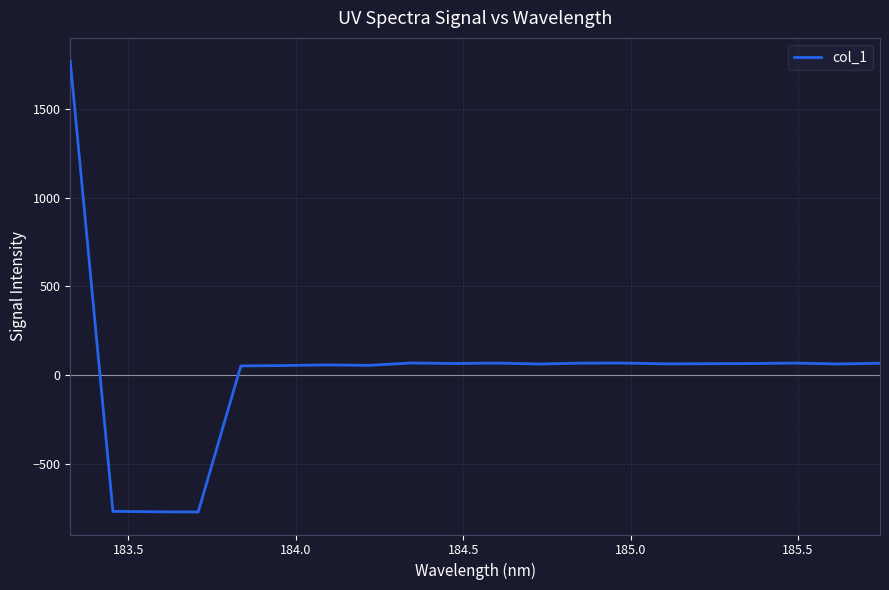

What is the greatest value displayed?

1767.8